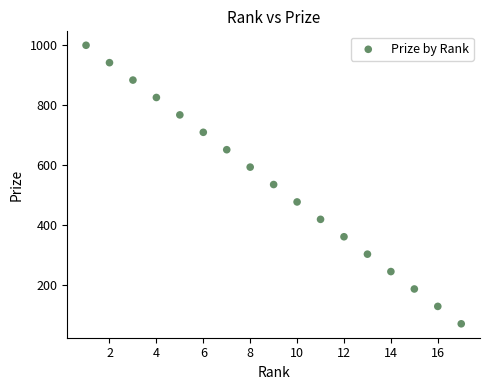

What is the range of Y values (max minus min)?

928